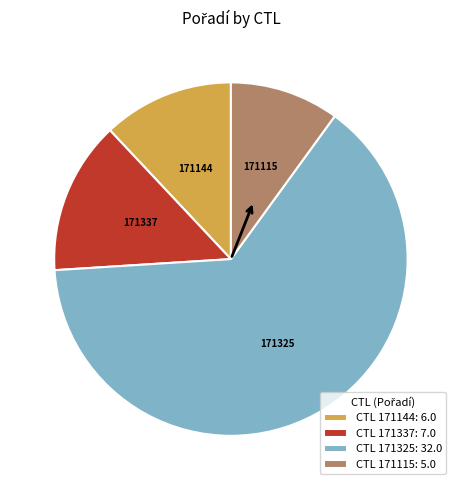

Is the sum of CTL 171115: 5.0 and CTL 171337: 7.0 greater than half?

No